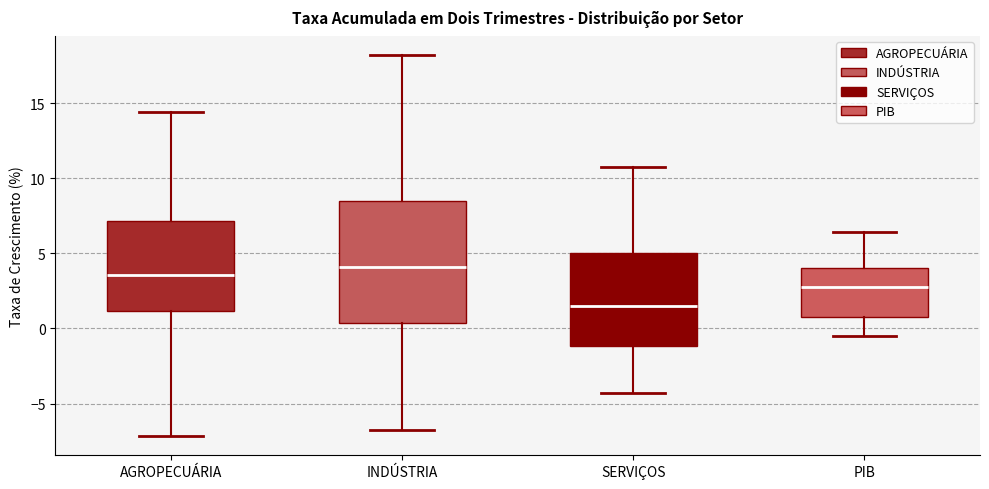

Where is the lower edge of the box for PIB on the y-axis? The values are not printed on the chart, so give them approximately, as read against the axis.

1.0